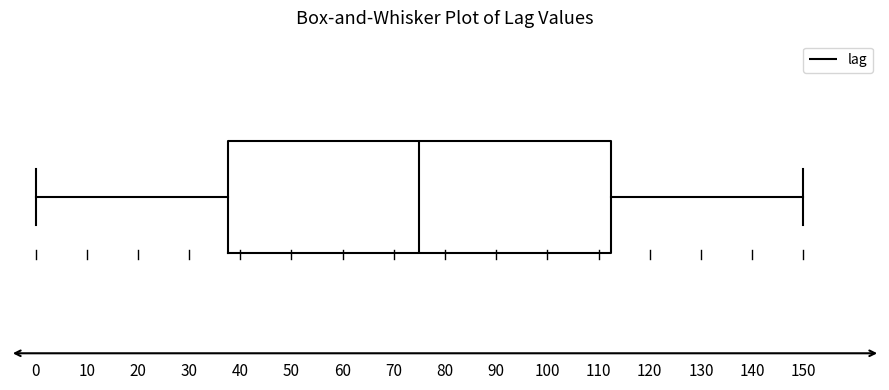

Transcribe this box plot: give where the median line is, the range the box spans, and where the two whiskers end, as read against the x-axis. The values are not printed on the chart, so give them approximately, as read against the axis.

median 75, box 38 to 113, whiskers 0 to 150